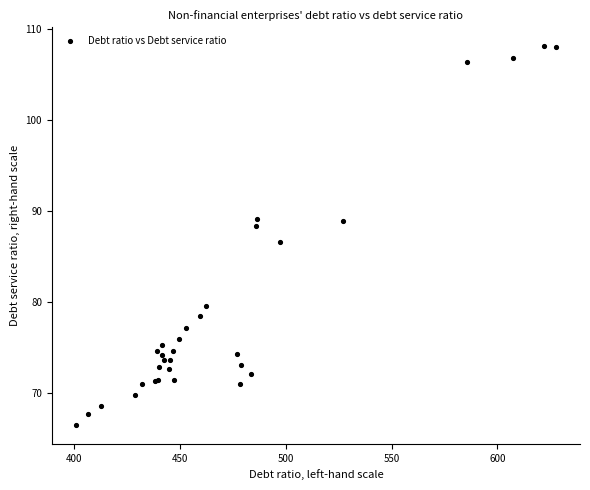

What Y value in the scatter plot is closest to 87?

86.5